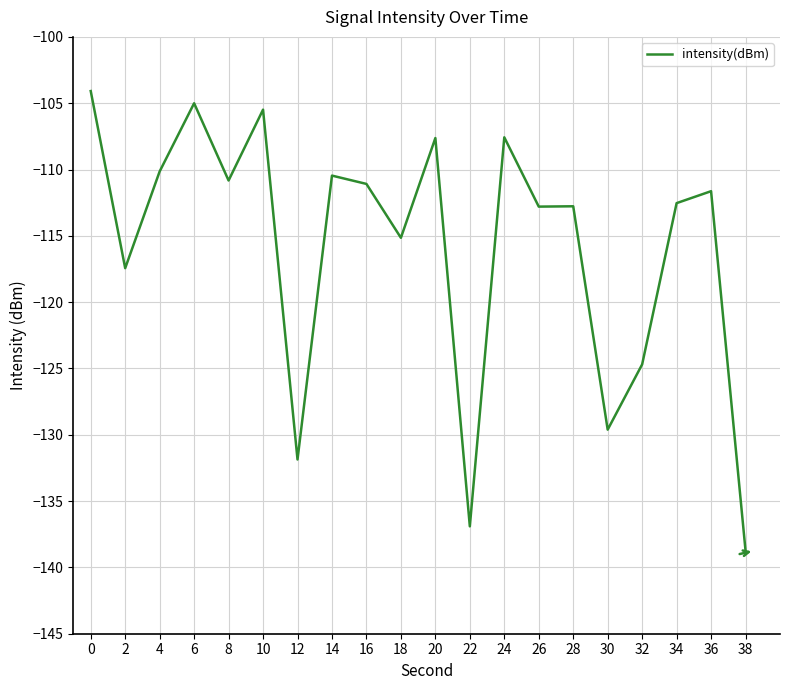

Reading left to right, extract all data points from this chart.

0=-104.1	2=-117.4	4=-110.1	6=-105.0	8=-110.8	10=-105.5	12=-131.9	14=-110.5	16=-111.1	18=-115.1	20=-107.6	22=-136.9	24=-107.6	26=-112.8	28=-112.8	30=-129.6	32=-124.7	34=-112.5	36=-111.6	38=-138.7